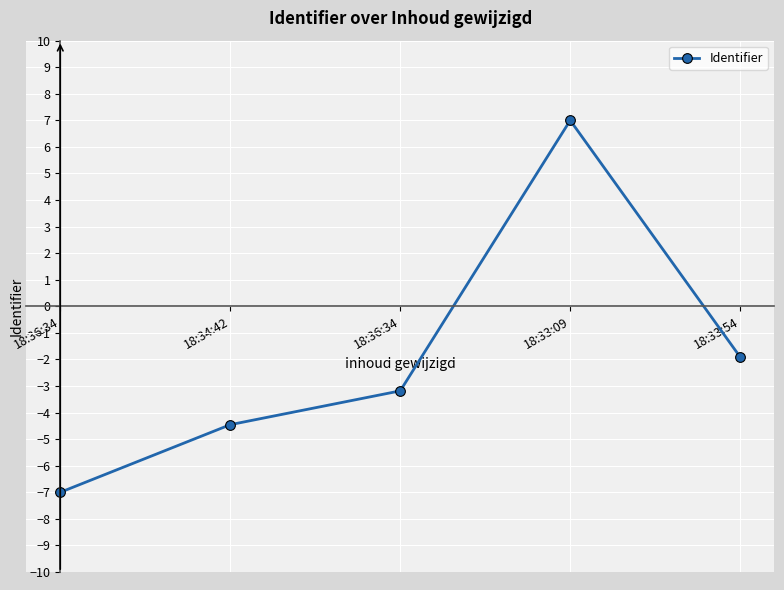

What is the label of the 3rd point from the left?

18:36:34